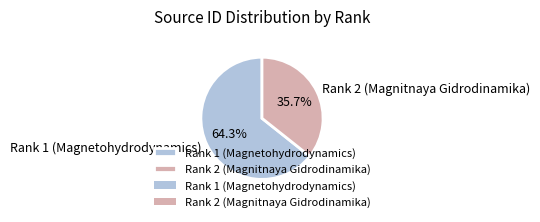

What percentage is the Rank 1 (Magnetohydrodynamics) slice, to the nearest percent?

64%